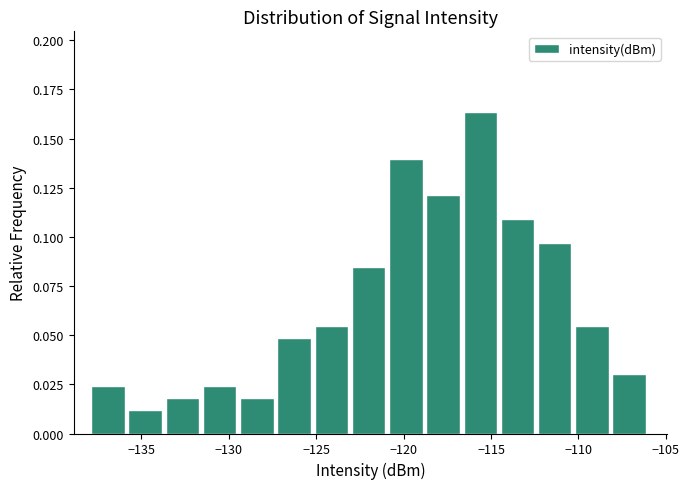

Reading left to right, list every bar in this chart as the range it spans on the x-axis followed by its height. Neither the bar edges nor the heights are printed on the chart, so give them approximately, as read against the axes.

-138.0 to -135.5: 0.025
-135.5 to -133.5: 0.010
-133.5 to -131.5: 0.020
-131.5 to -129.5: 0.025
-129.5 to -127.0: 0.020
-127.0 to -125.0: 0.050
-125.0 to -123.0: 0.055
-123.0 to -121.0: 0.085
-121.0 to -118.5: 0.140
-118.5 to -116.5: 0.120
-116.5 to -114.5: 0.165
-114.5 to -112.5: 0.110
-112.5 to -110.0: 0.095
-110.0 to -108.0: 0.055
-108.0 to -106.0: 0.030